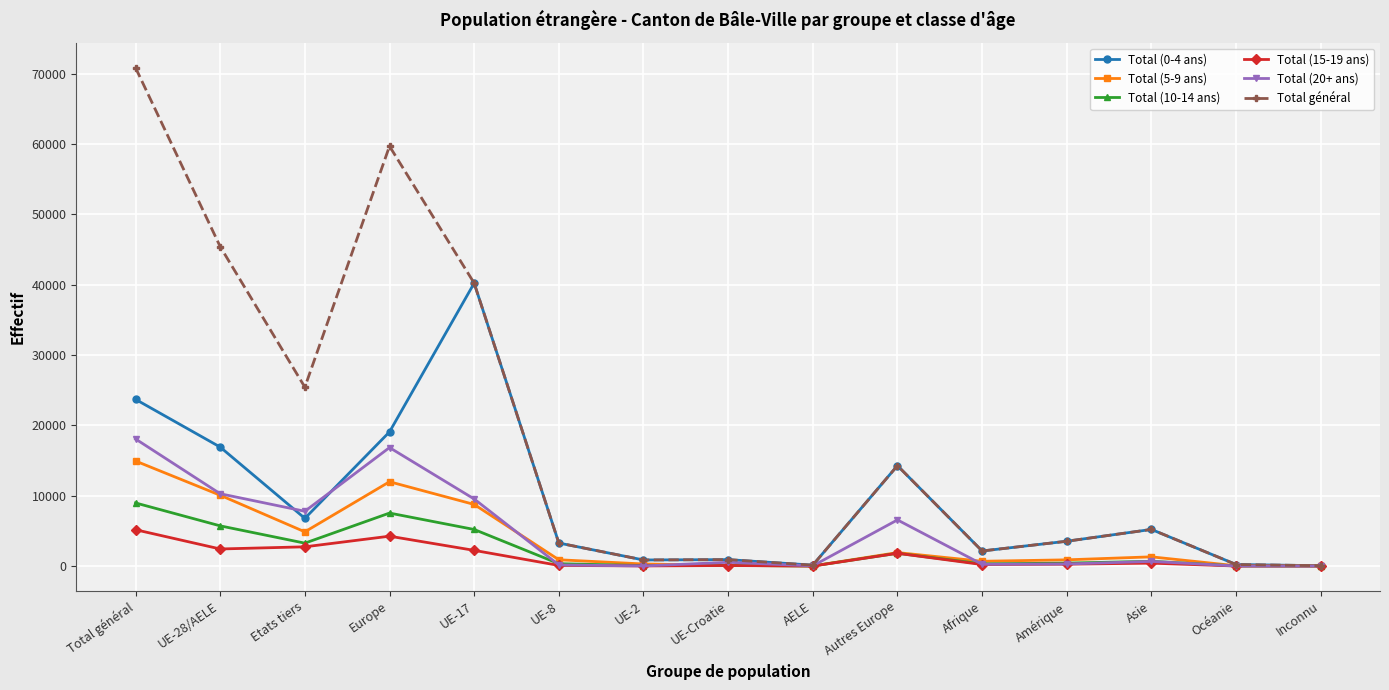

True or false: Total (15-19 ans) has a value of 4248 at Europe.

True